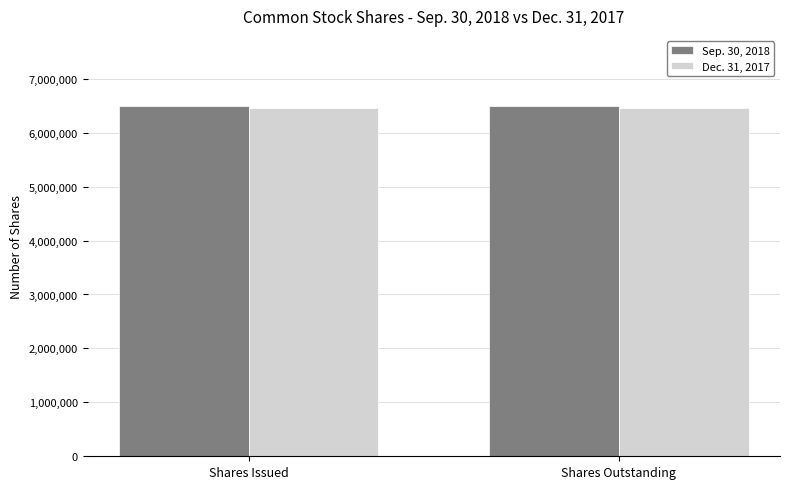

Rank the series by their maximum value, from highest to lowest.

Sep. 30, 2018, Dec. 31, 2017